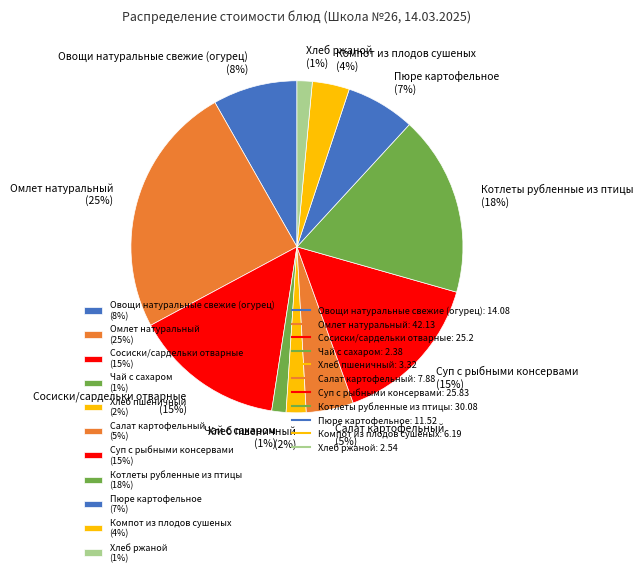

To the nearest percent, what is the difference between the Котлеты рубленные из птицы (18%) and Сосиски/сардельки отварные (15%) slice percentages?

3%